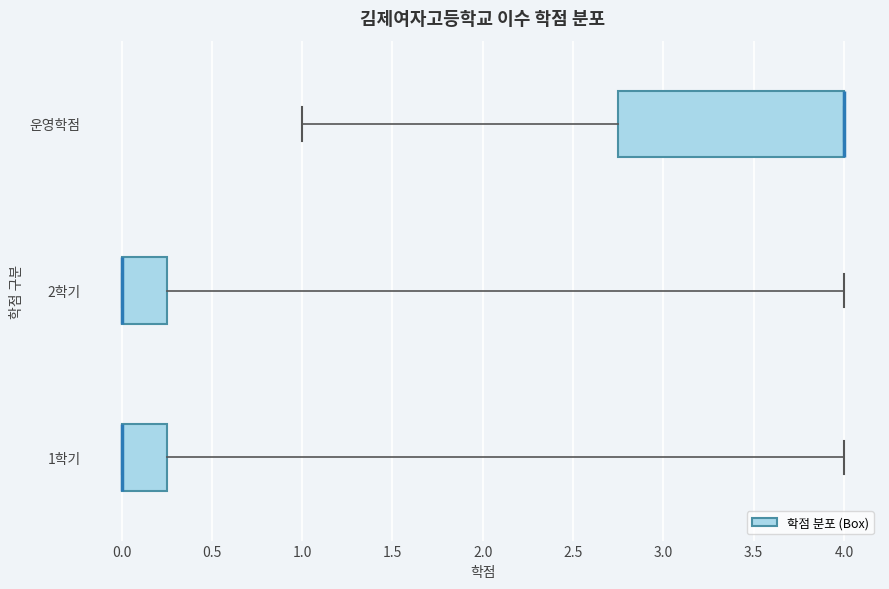

Reading bottom to top, transcribe this box plot: for each box, give where its median line is, the range the box spans, and where its two whiskers end, as read against the x-axis. The values are not printed on the chart, so give them approximately, as read against the axis.

1학기: median 0.00 (drawn on the box's left edge), box 0.00 to 0.25, whiskers 0.00 to 4.00
2학기: median 0.00 (drawn on the box's left edge), box 0.00 to 0.25, whiskers 0.00 to 4.00
운영학점: median 4.00 (drawn on the box's right edge), box 2.75 to 4.00, whiskers 1.00 to 4.00